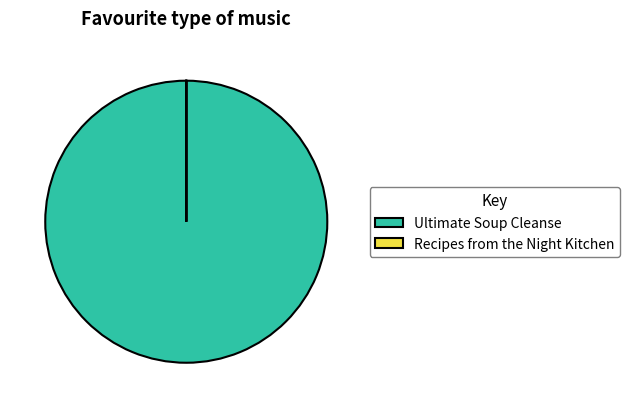

True or false: Ultimate Soup Cleanse accounts for 100% of the total.

True